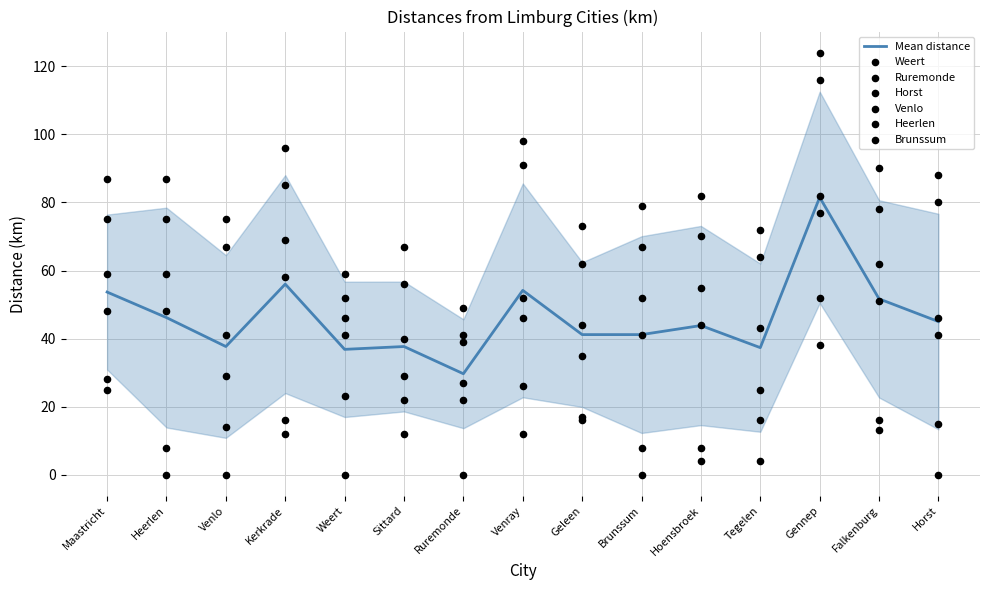

Which series contains the highest Y value?

Heerlen